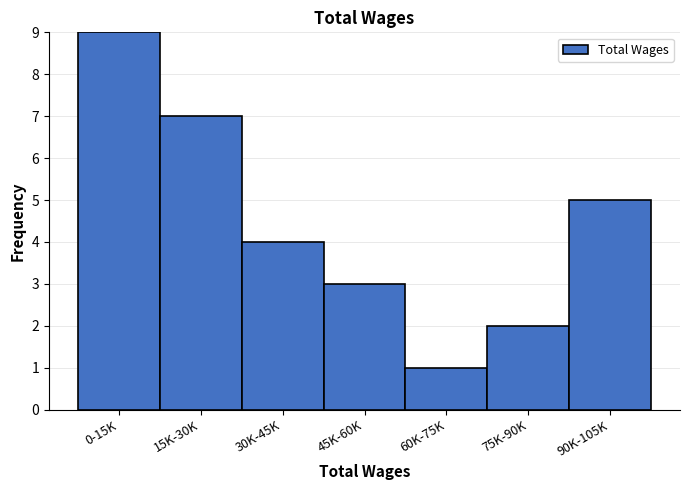

Reading right to left, extract all data points from this chart.

5	2	1	3	4	7	9